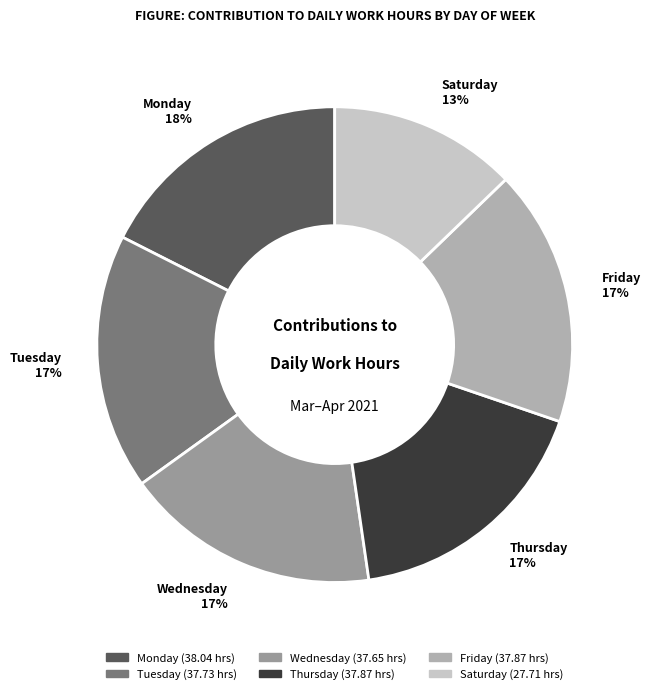

Is Monday 18% the majority of the pie?

No